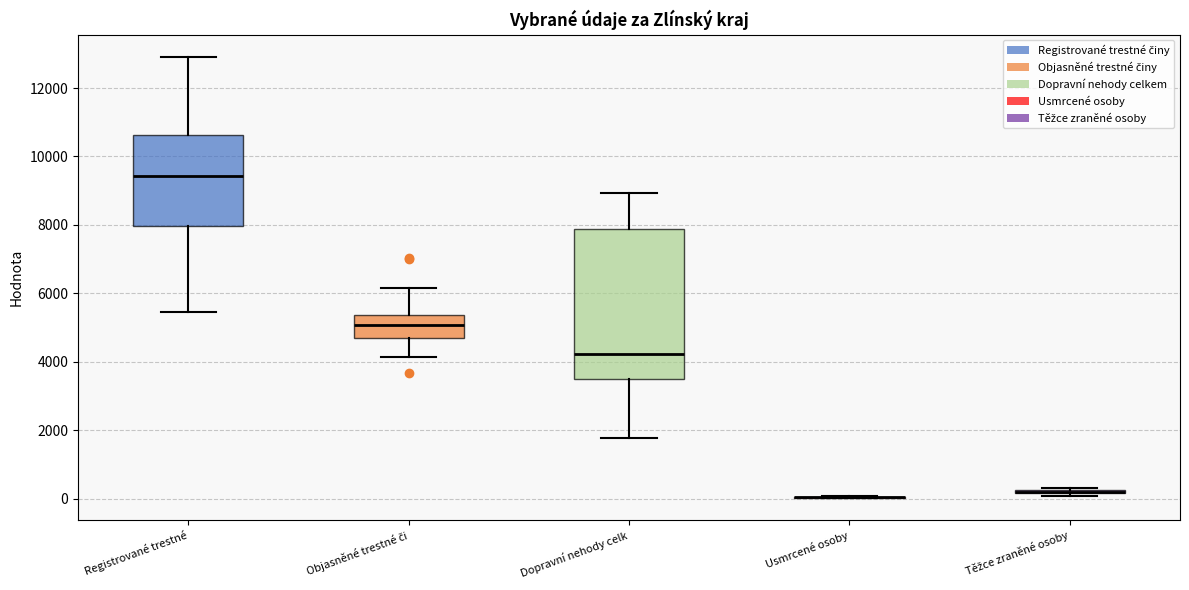

Comparing the boxes themselves (not the whiskers), which one is the tallest?

Dopravní nehody celk